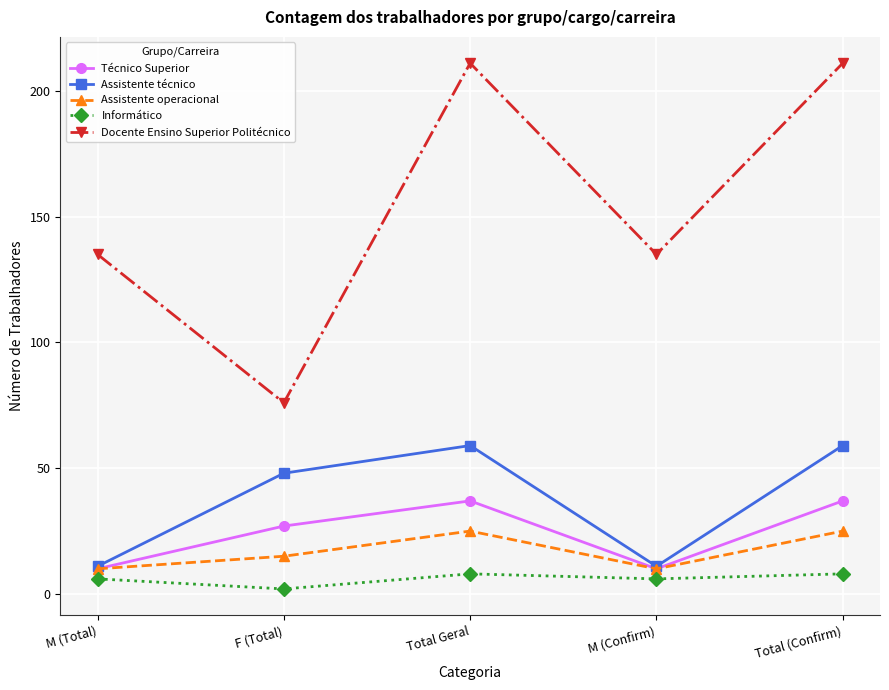

List the series in order of their peak value, lowest first.

Informático, Assistente operacional, Técnico Superior, Assistente técnico, Docente Ensino Superior Politécnico